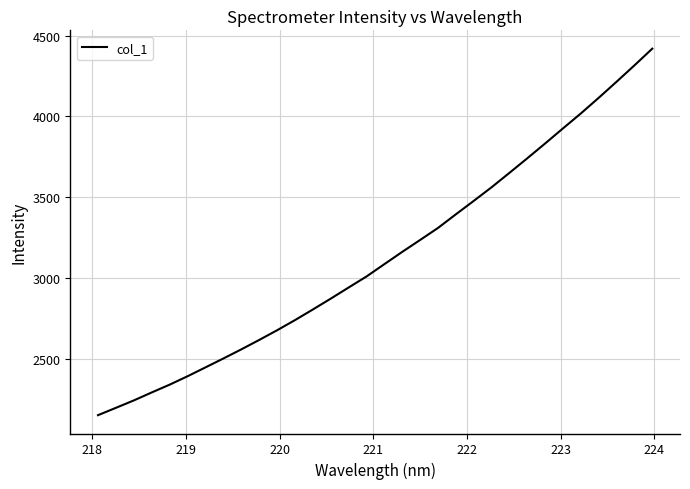

What is the smallest value displayed?

2150.4